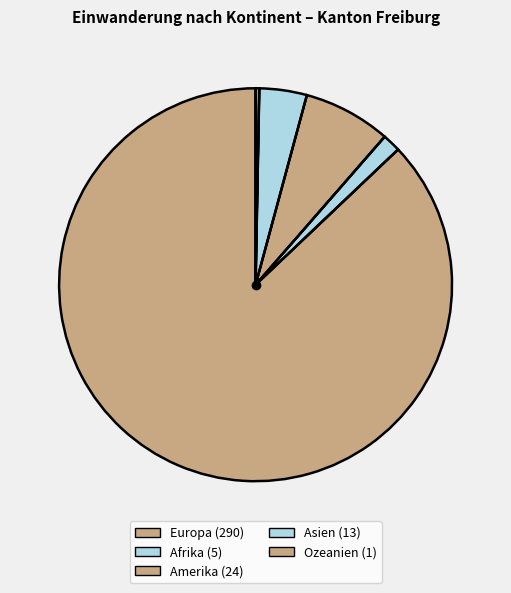

True or false: Europa accounts for 93% of the total.

False